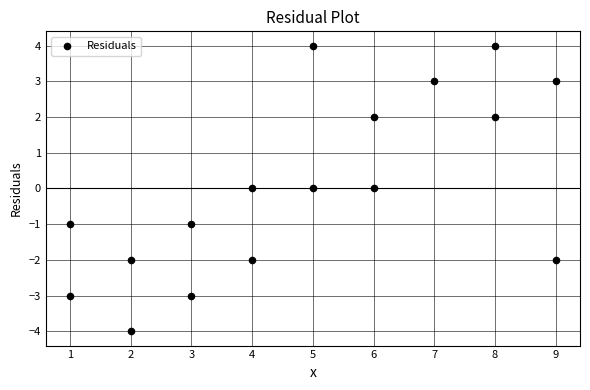

What is the range of X values (max minus min)?

8